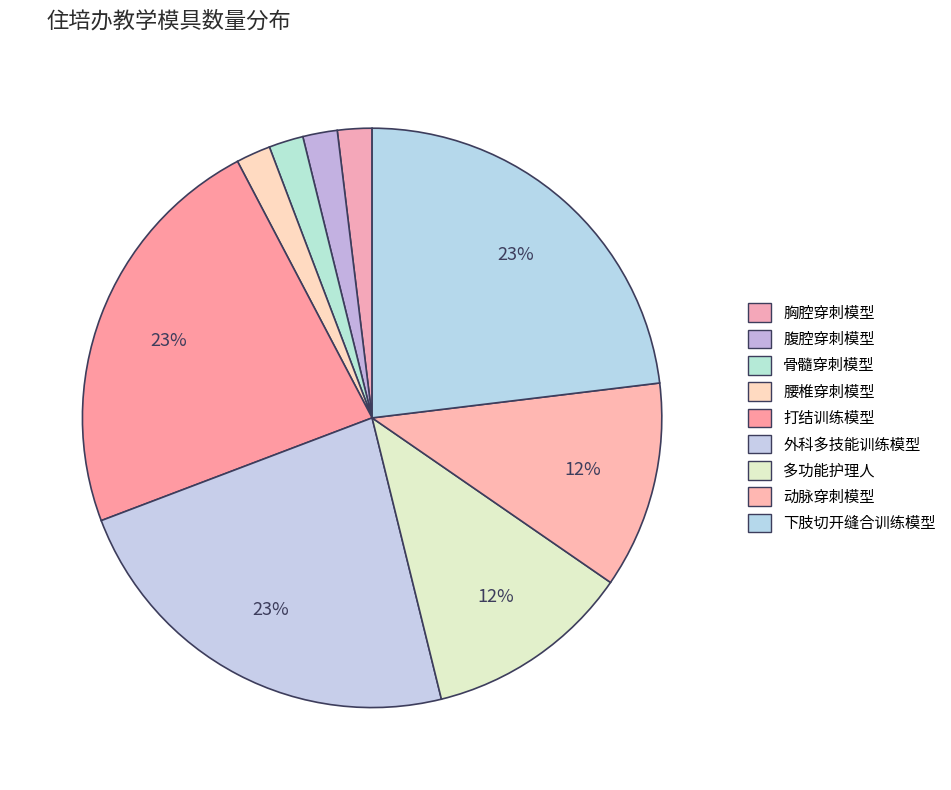

Between 外科多技能训练模型 and 腰椎穿刺模型, which is larger?

外科多技能训练模型